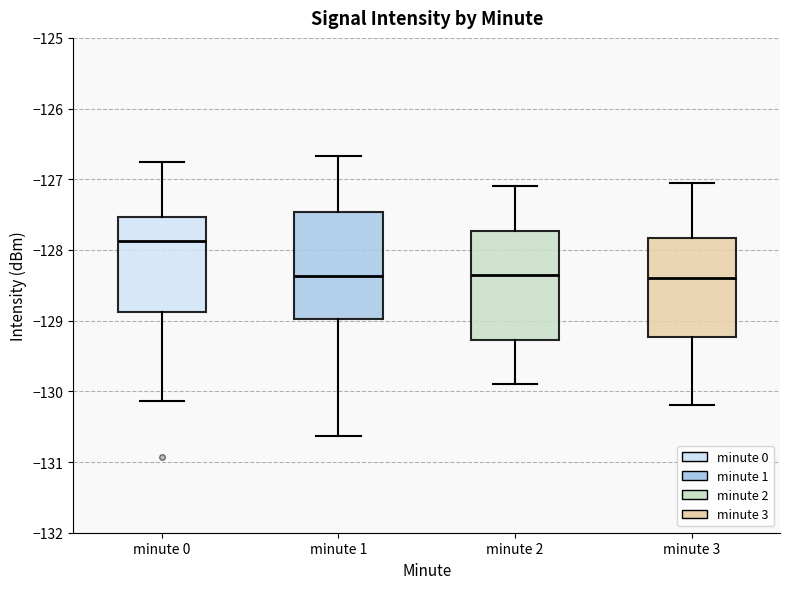

Where does the lower whisker of the box for minute 2 end on the y-axis? The values are not printed on the chart, so give them approximately, as read against the axis.

-129.9